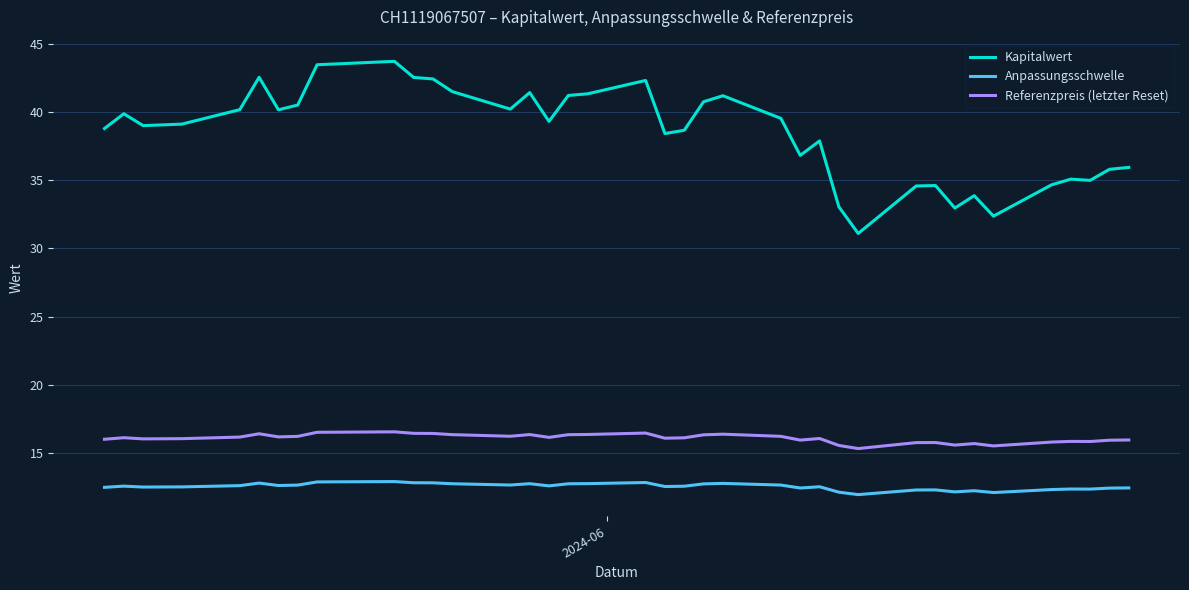

What is the difference between the maximum and minimum values in the Kapitalwert series?

12.6